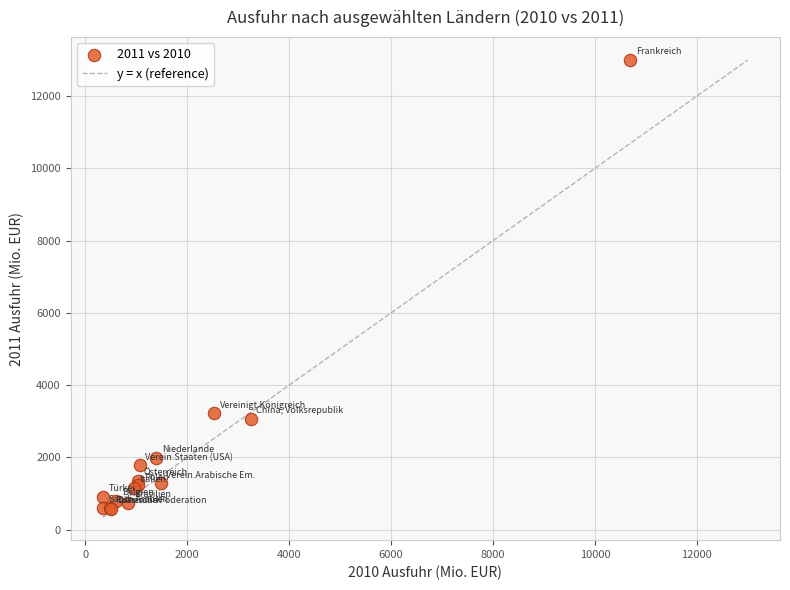

What Y value in the scatter plot is closest to 6793?

3221.3